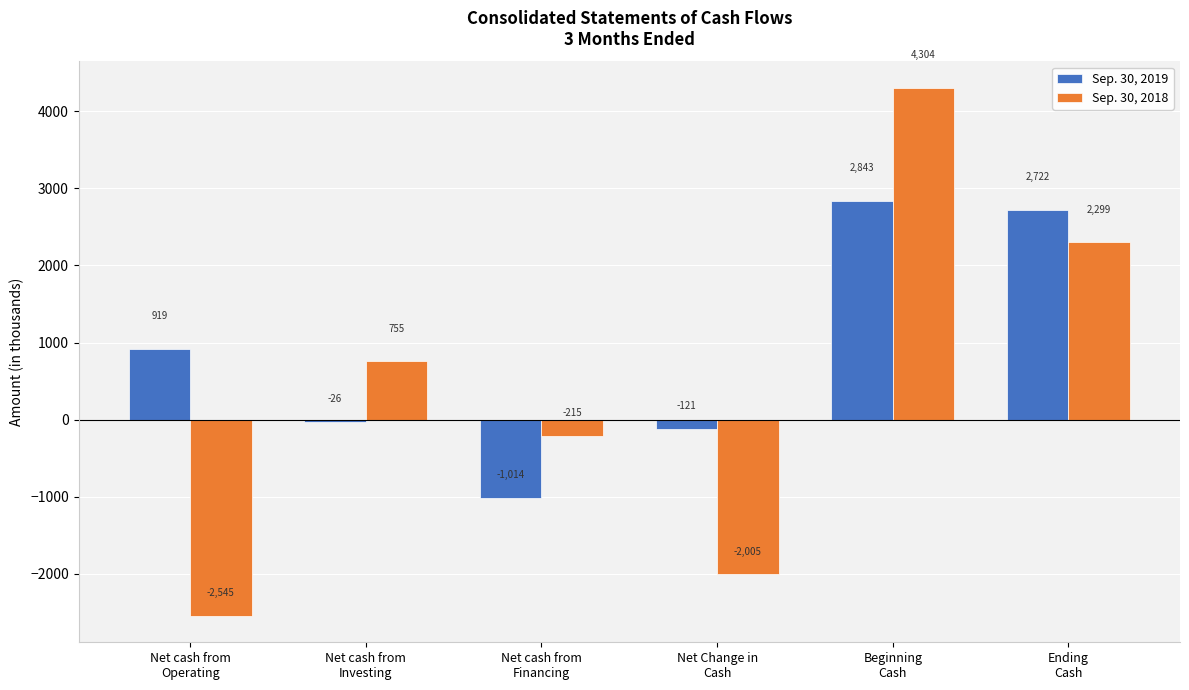

At which category does the chart reach its peak across all series?

Beginning
Cash